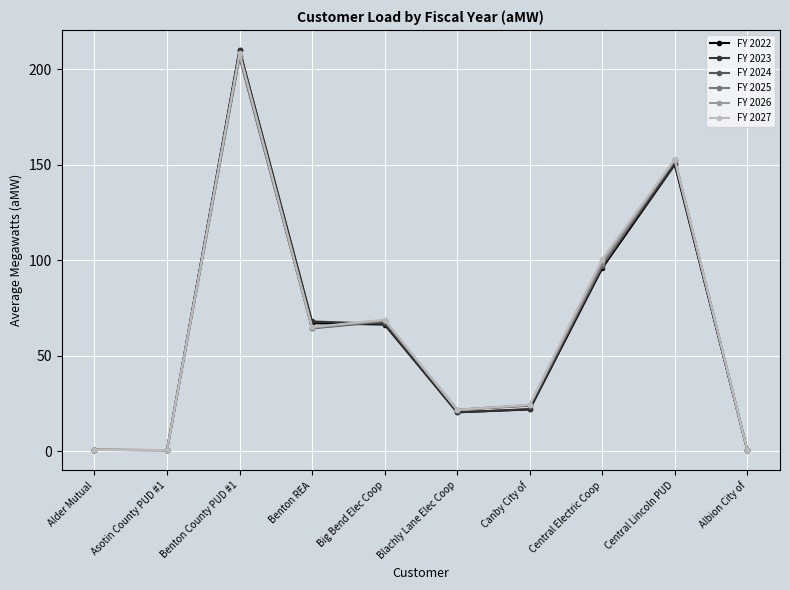

What is the minimum value shown in the chart?

0.4